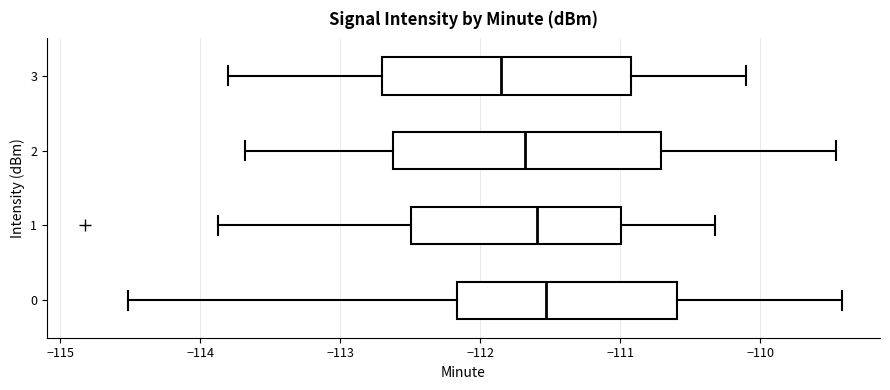

Where does the median line of the box at y = 1 sit on the x-axis? The values are not printed on the chart, so give them approximately, as read against the axis.

-111.6